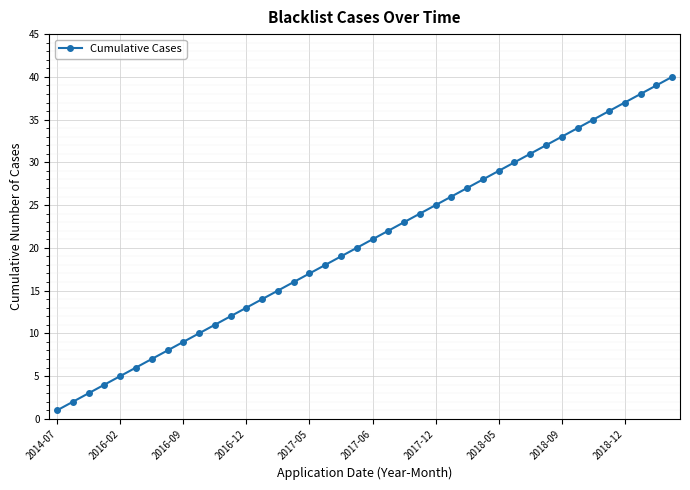

Reading left to right, transcribe all the data shown in this chart.

1	2	3	4	5	6	7	8	9	10	11	12	13	14	15	16	17	18	19	20	21	22	23	24	25	26	27	28	29	30	31	32	33	34	35	36	37	38	39	40